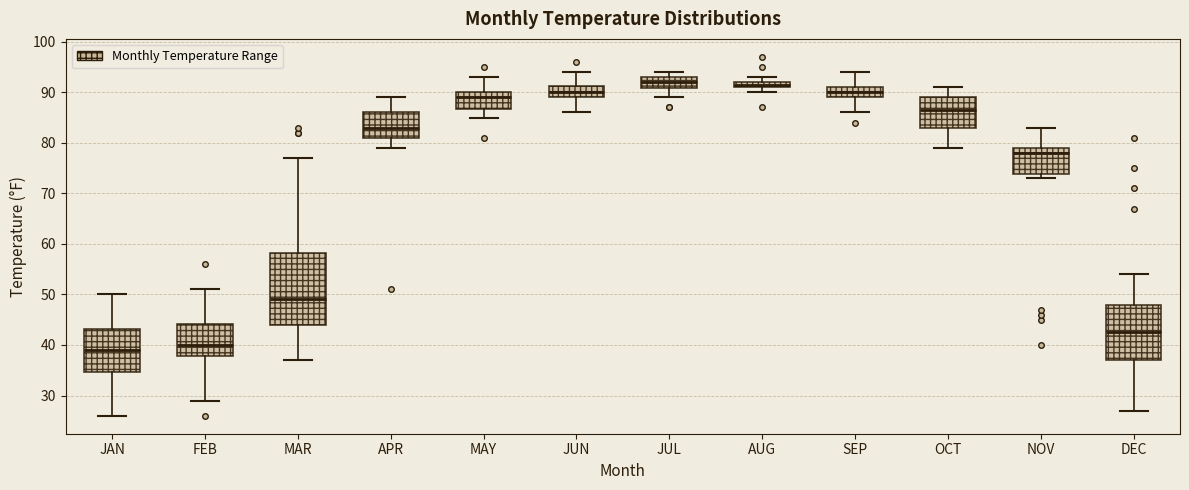

Where does the lower whisker of the box for SEP end on the y-axis? The values are not printed on the chart, so give them approximately, as read against the axis.

86